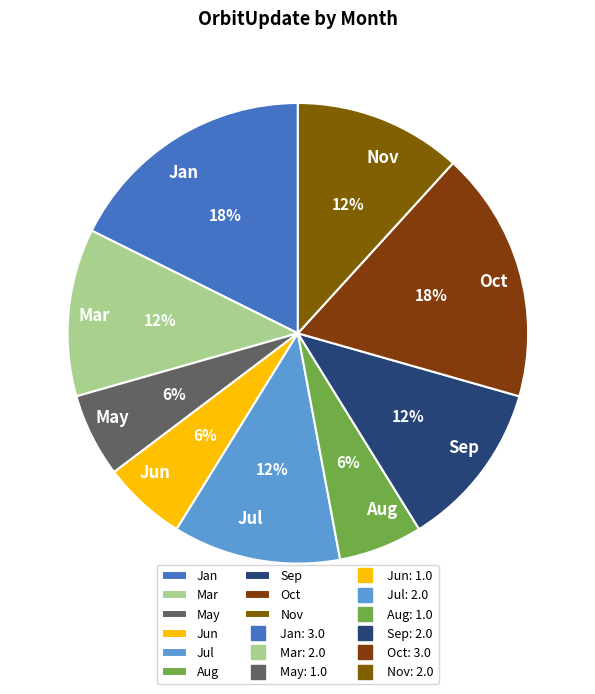

Count the number of slices in the pie.

9